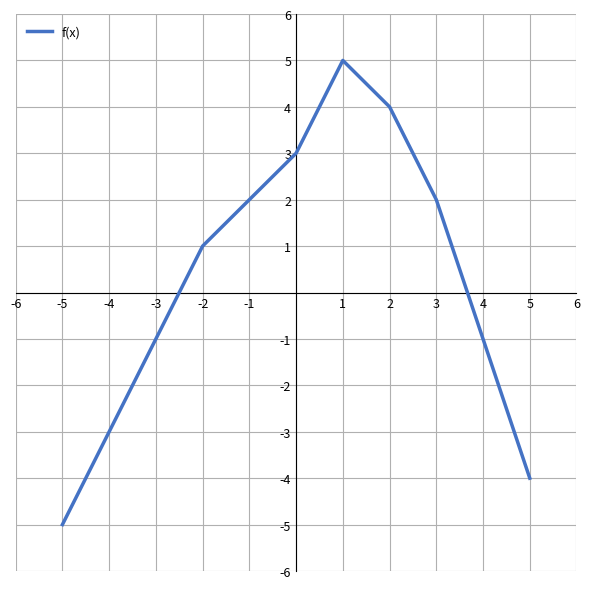

What is the difference between the maximum and minimum values?

10